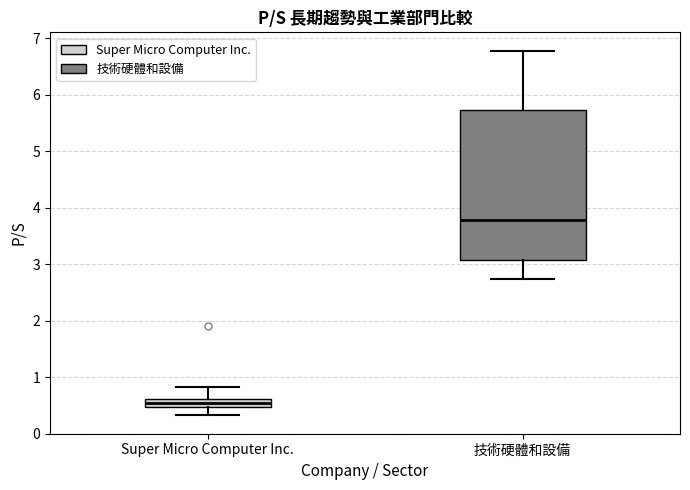

Reading left to right, read every box against the y-axis: the position of its median line, the range the box covers, and the ends of its whiskers. The values are not printed on the chart, so give them approximately, as read against the axis.

Super Micro Computer Inc.: median 0.5 (inside the box), box 0.5 to 0.6, whiskers 0.3 to 0.8
技術硬體和設備: median 3.8, box 3.1 to 5.7, whiskers 2.7 to 6.8